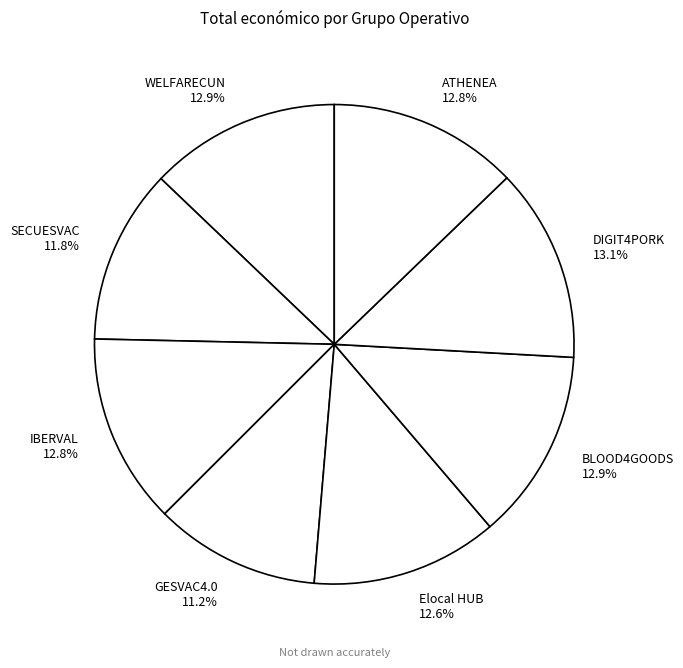

True or false: IBERVAL accounts for 21% of the total.

False